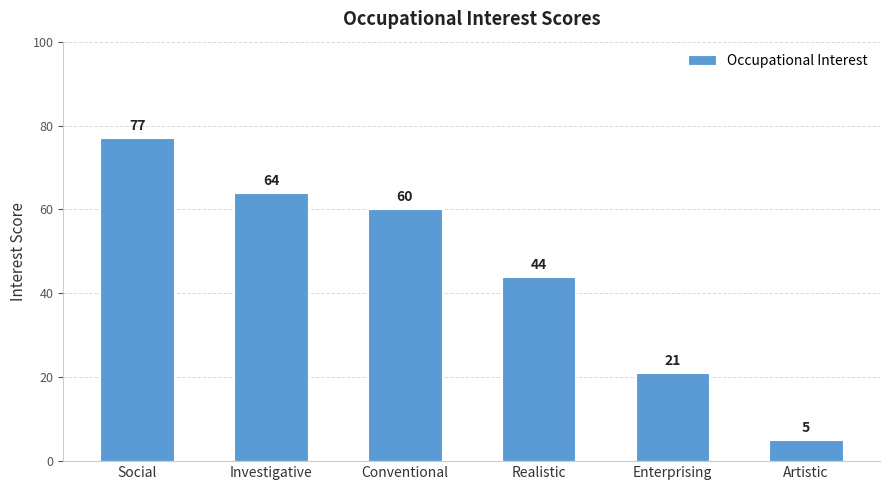

How many values are below 60?

3